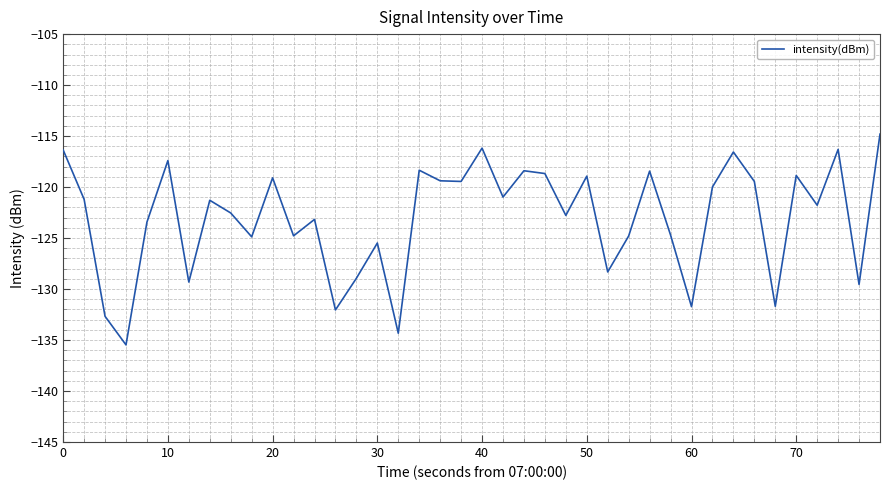

What is the greatest value displayed?

-114.8